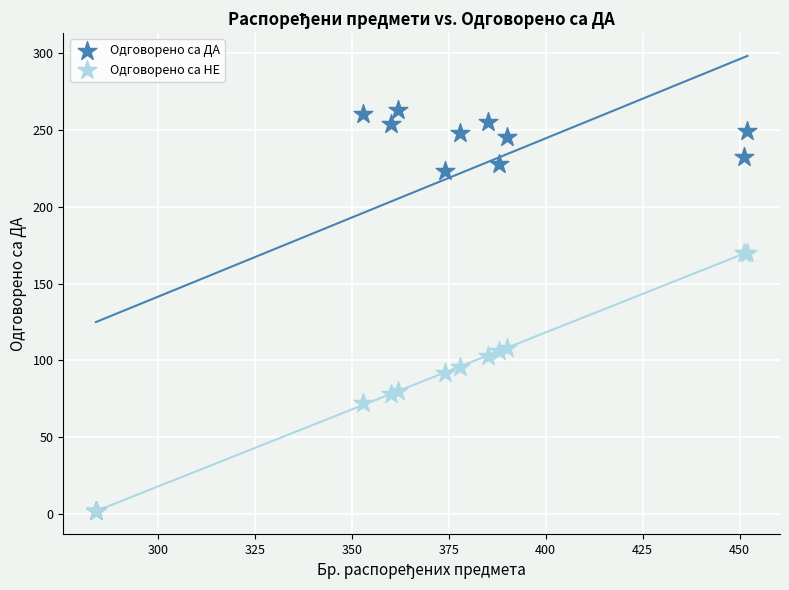

Which series reaches the maximum Y coordinate?

Одговорено са ДА